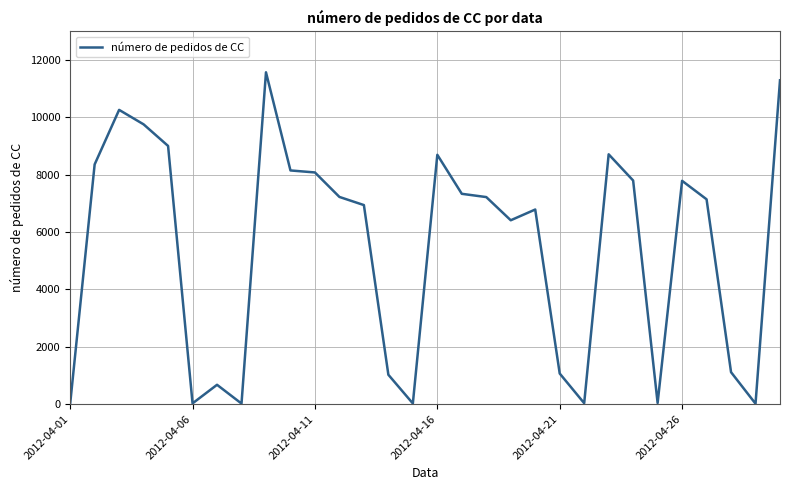

True or false: the data has more than 0 interior local peaks.

True